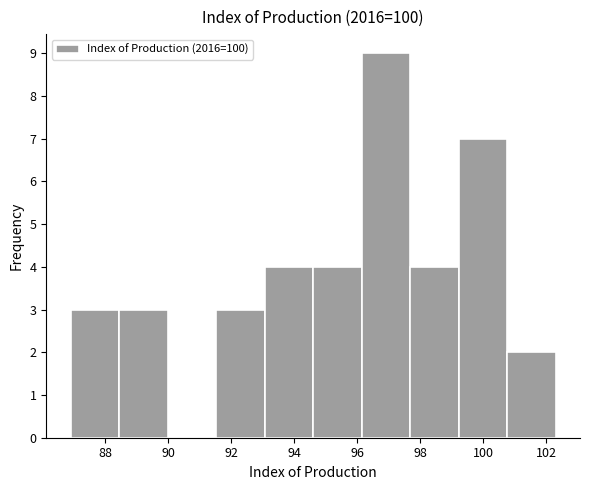

Reading left to right, list every bar in this chart as the range it spans on the x-axis followed by its height. Neither the bar edges nor the heights are printed on the chart, so give them approximately, as read against the axes.

86.90 to 88.44: 3
88.44 to 89.98: 3
89.98 to 91.52: 0
91.52 to 93.06: 3
93.06 to 94.60: 4
94.60 to 96.14: 4
96.14 to 97.68: 9
97.68 to 99.22: 4
99.22 to 100.76: 7
100.76 to 102.30: 2